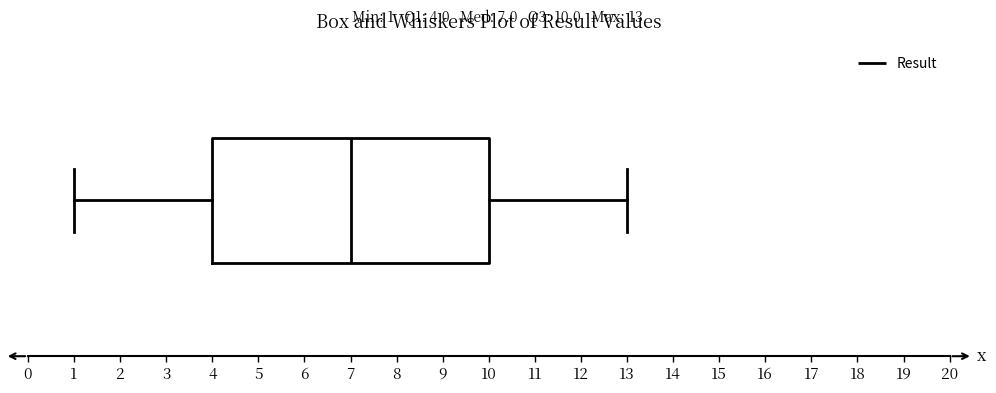

Read this box plot against the x-axis: the position of the median line, the range covered by the box, and the ends of both whiskers. The values are not printed on the chart, so give them approximately, as read against the axis.

median 7, box 4 to 10, whiskers 1 to 13